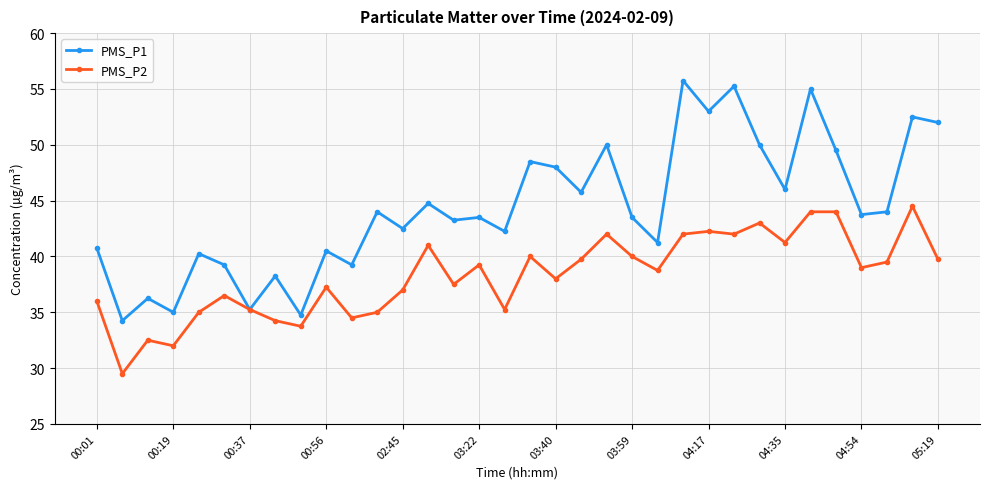

How many lines are shown in the chart?

2